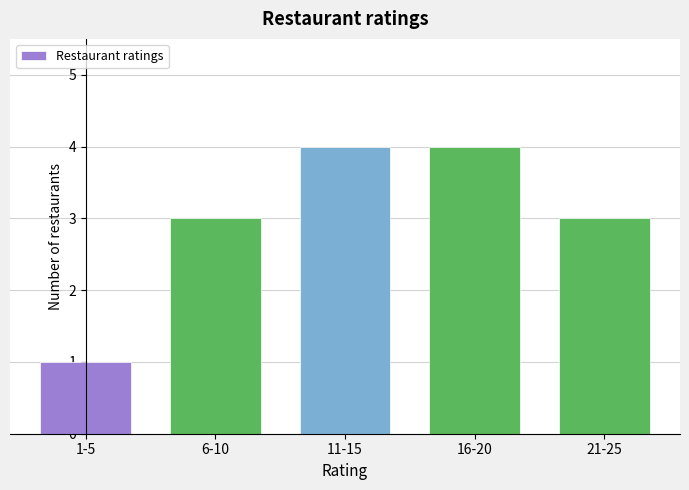

Reading left to right, what are all the values shown in this chart?

1	3	4	4	3